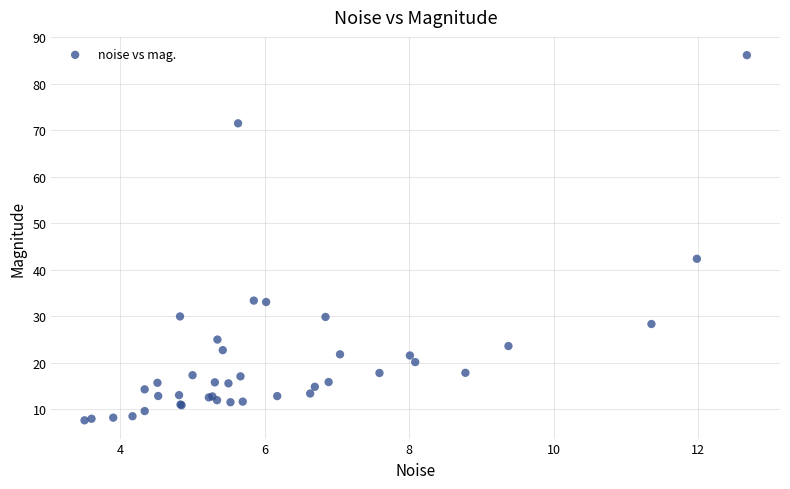

What Y value in the scatter plot is closest to 46?

42.4